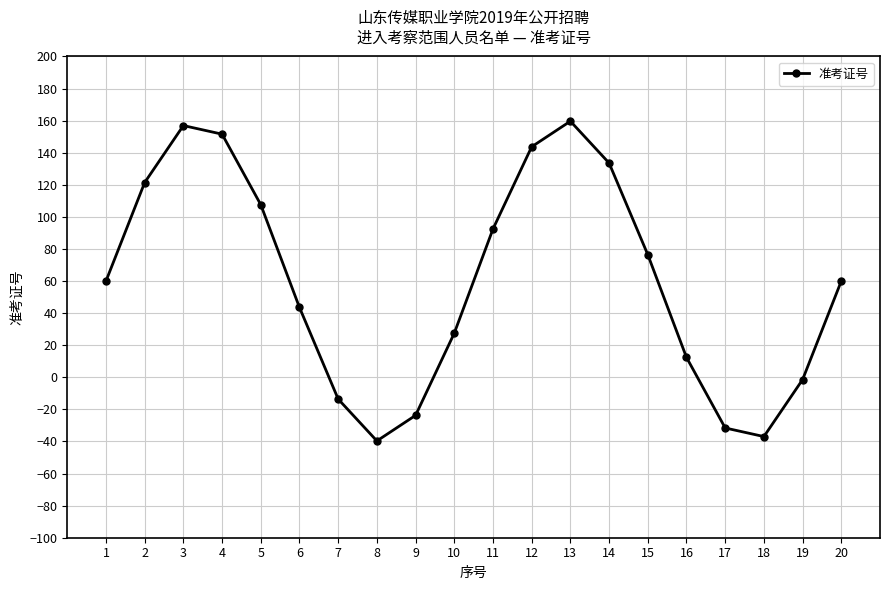

At which category does the data reach its first local valley?

8